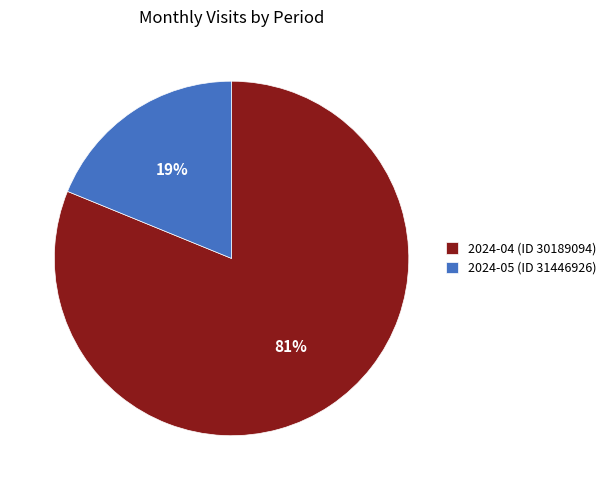

What is the largest slice in the pie chart?

2024-04 (ID 30189094)